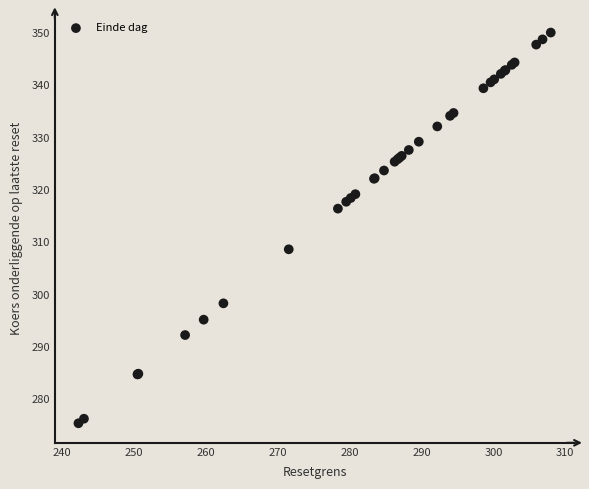

What Y value in the scatter plot is closest to 312?

308.6